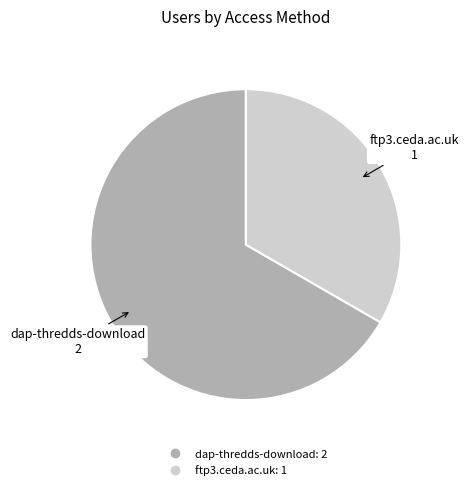

What is the smallest slice in the pie chart?

ftp3.ceda.ac.uk